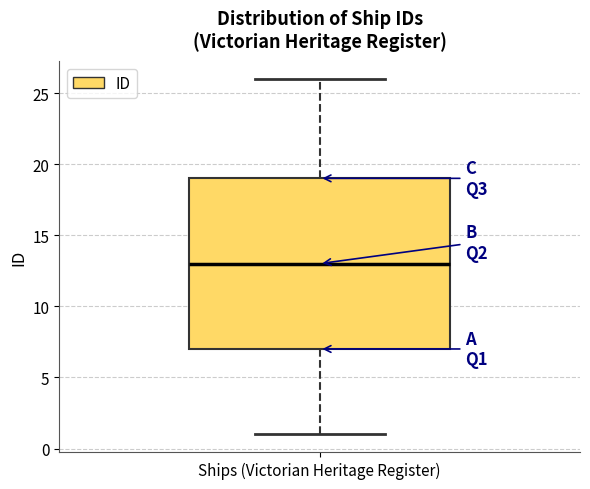

Where is the upper edge of the box for Ships (Victorian Heritage Register) on the y-axis? The values are not printed on the chart, so give them approximately, as read against the axis.

19